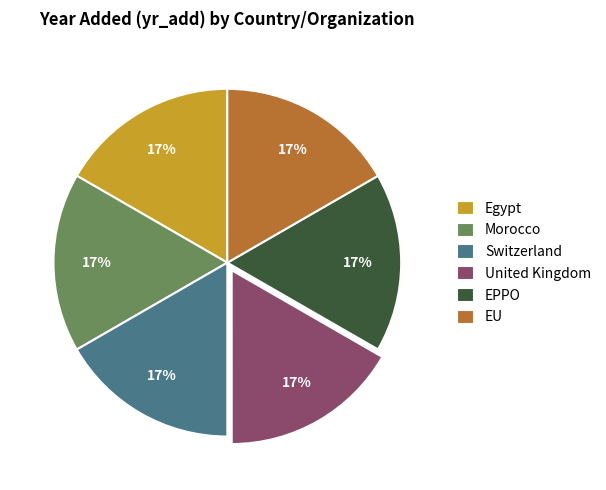

Is there any slice that represents more than half of the pie?

No